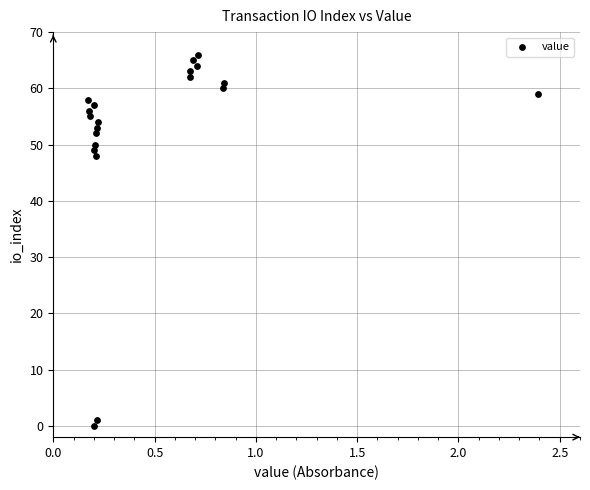

What Y value in the scatter plot is closest to 33?

48